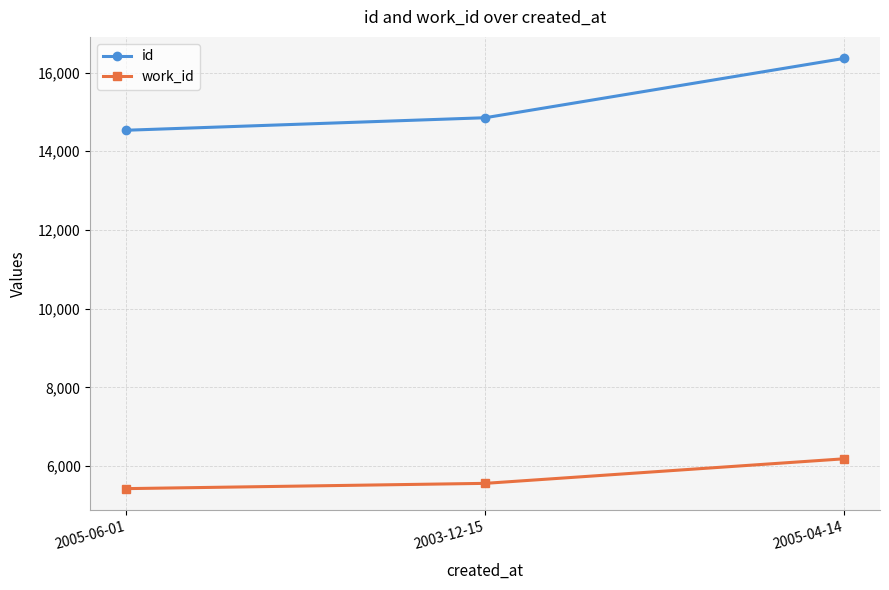

Which series has the widest spread of values?

id